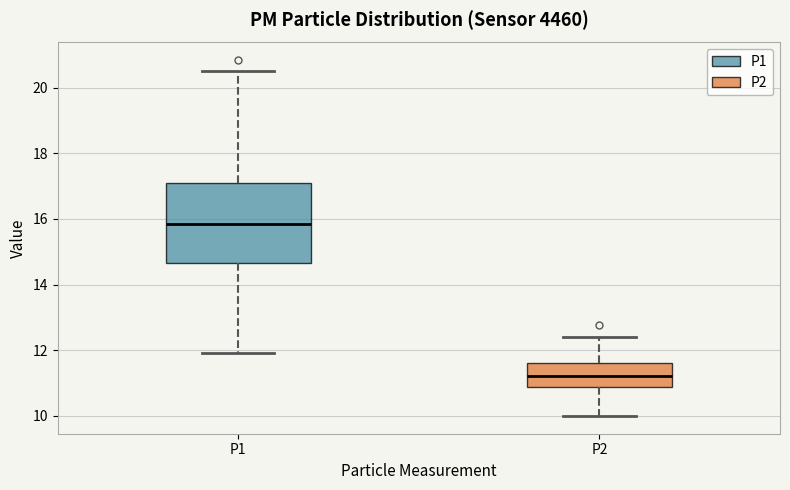

Reading left to right, read every box against the y-axis: the position of its median line, the range the box covers, and the ends of its whiskers. The values are not printed on the chart, so give them approximately, as read against the axis.

P1: median 15.8, box 14.6 to 17.2, whiskers 12.0 to 20.6
P2: median 11.2, box 10.8 to 11.6, whiskers 10.0 to 12.4